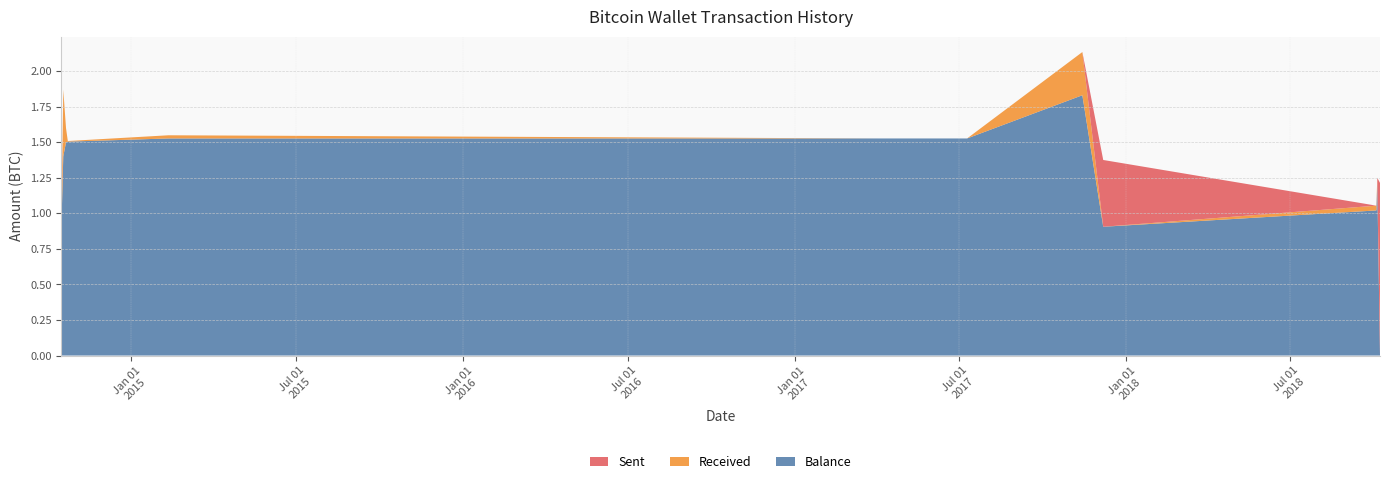

Reading right to left, transcribe all the data shown in this chart.

Balance: 2018-10-08=0.0	2018-10-05=1.2	2018-10-04=1.0	2017-12-07=0.9	2017-11-14=1.8	2017-07-10=1.5	2017-04-03=1.5	2015-02-11=1.5	2014-10-23=1.5	2014-10-21=1.5	2014-10-18=1.4	2014-10-16=0.9
Received: 2018-10-08=0.0	2018-10-05=0.0	2018-10-04=0.0	2017-12-07=0.0	2017-11-14=0.3	2017-07-10=0.0	2017-04-03=0.0	2015-02-11=0.0	2014-10-23=0.0	2014-10-21=0.1	2014-10-18=0.5	2014-10-16=0.0
Sent: 2018-10-08=1.2	2018-10-05=0.0	2018-10-04=0.0	2017-12-07=0.5	2017-11-14=0.0	2017-07-10=0.0	2017-04-03=0.0	2015-02-11=0.0	2014-10-23=0.0	2014-10-21=0.0	2014-10-18=0.0	2014-10-16=0.1